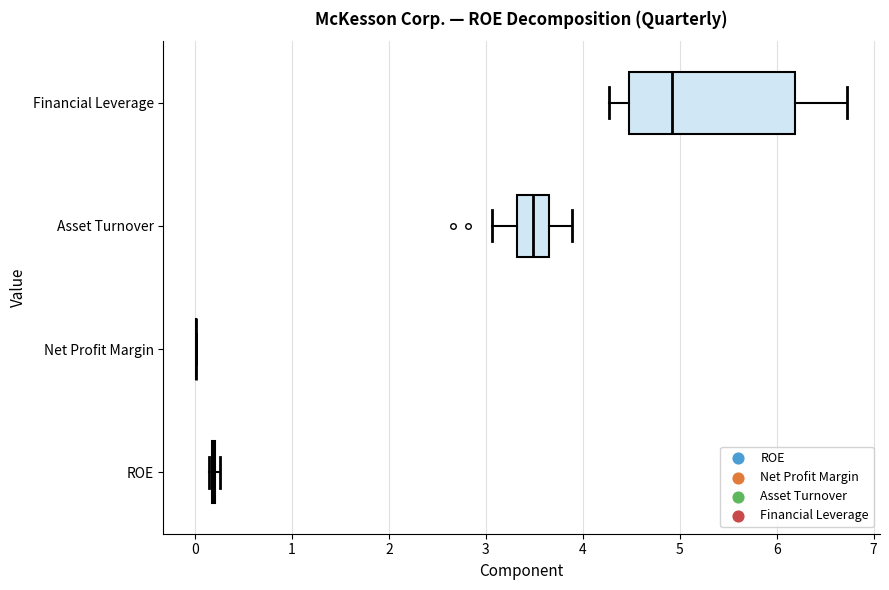

Reading bottom to top, read every box against the x-axis: the position of its median line, the range the box covers, and the ends of its whiskers. The values are not printed on the chart, so give them approximately, as read against the axis.

ROE: box collapsed to a line at 0.2, whiskers 0.1 to 0.3
Net Profit Margin: box collapsed to a line at 0.0, whiskers 0.0 to 0.0
Asset Turnover: median 3.5, box 3.3 to 3.7, whiskers 3.1 to 3.9
Financial Leverage: median 4.9, box 4.5 to 6.2, whiskers 4.3 to 6.7